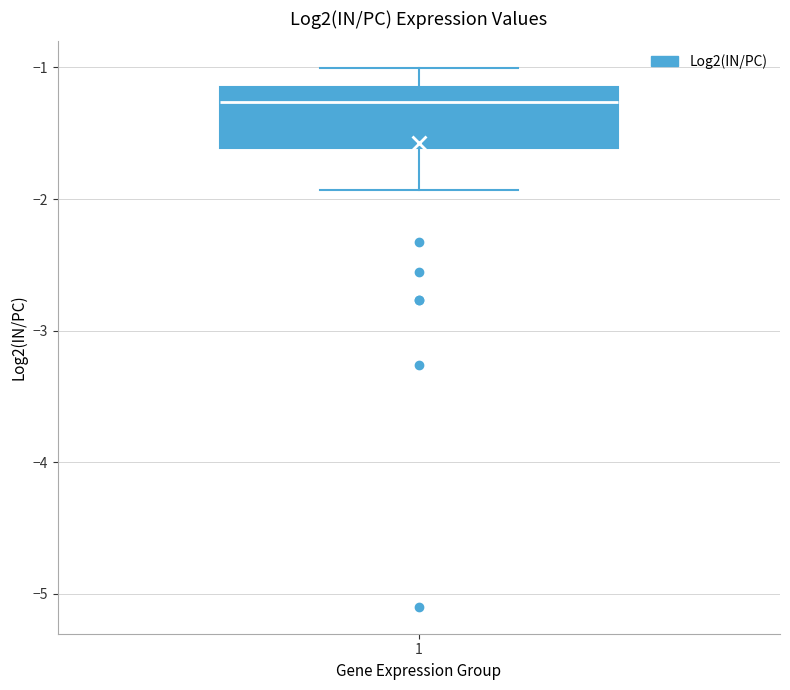

Where does the lower whisker of the box at x = 1 end on the y-axis? The values are not printed on the chart, so give them approximately, as read against the axis.

-1.9